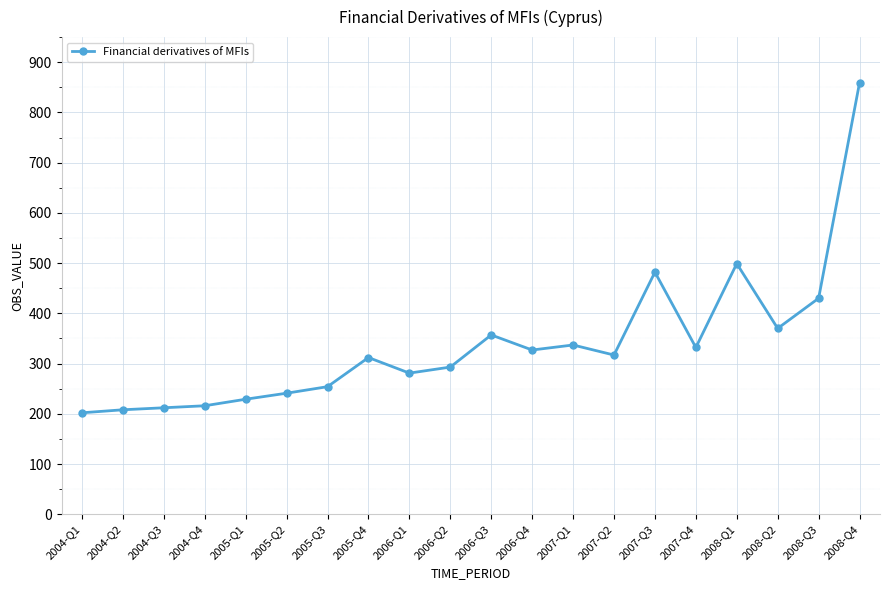

Reading right to left, what are all the values shown in this chart?

2008-Q4=859	2008-Q3=430	2008-Q2=370	2008-Q1=499	2007-Q4=332	2007-Q3=482	2007-Q2=317	2007-Q1=337	2006-Q4=327	2006-Q3=357	2006-Q2=293	2006-Q1=281	2005-Q4=312	2005-Q3=254	2005-Q2=241	2005-Q1=229	2004-Q4=216	2004-Q3=212	2004-Q2=208	2004-Q1=202